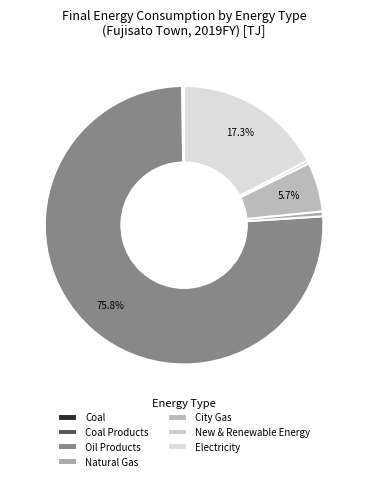

Rank the categories by value from highest to lowest.

Oil Products, Electricity, City Gas, Natural Gas, New & Renewable Energy, Coal Products, Coal